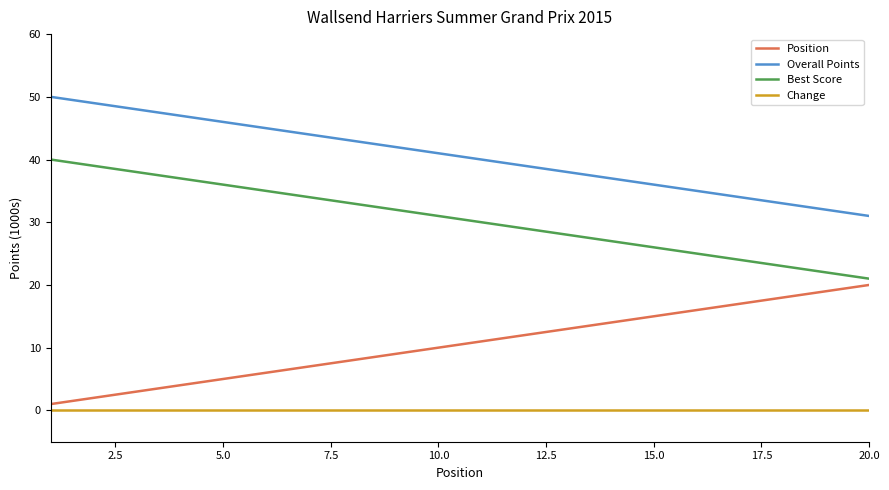

What is the greatest value displayed?

50